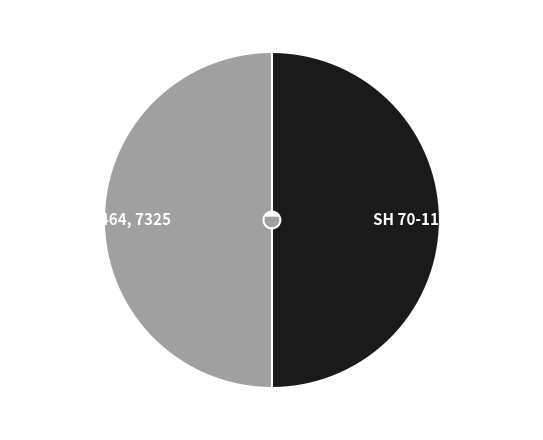

Combined, what portion of the pie is SH 70-111-1464 and SH 70-110-1418?

100.0%